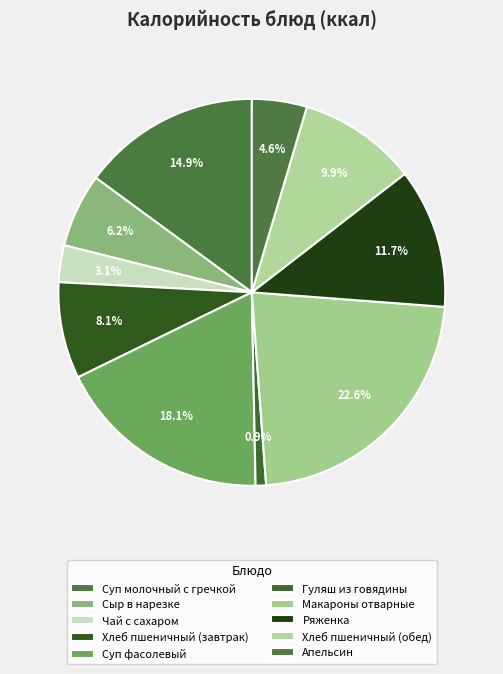

True or false: Суп молочный с гречкой accounts for 28% of the total.

False